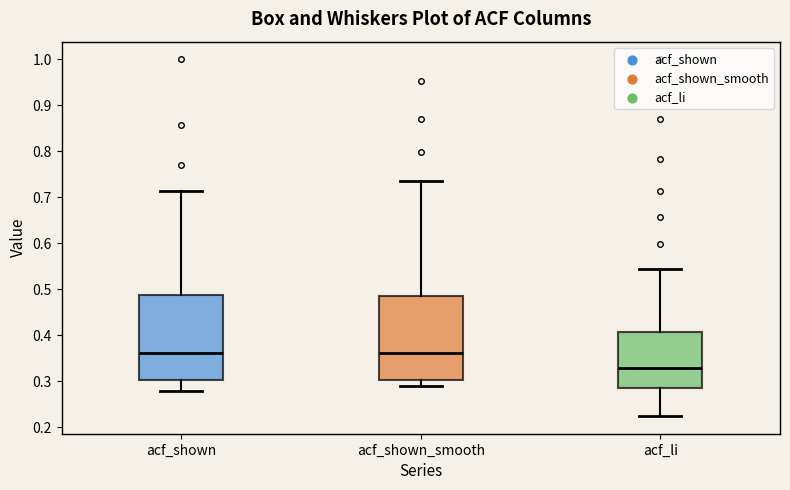

Which box's median line is the lowest?

acf_li